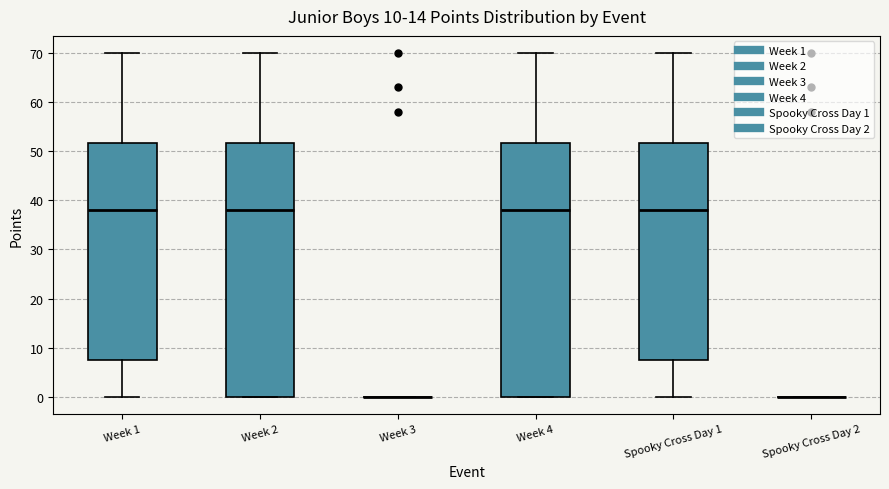

Reading left to right, transcribe this box plot: for each box, give where its median line is, the range the box spans, and where its two whiskers end, as read against the y-axis. The values are not printed on the chart, so give them approximately, as read against the axis.

Week 1: median 38, box 8 to 52, whiskers 0 to 70
Week 2: median 38, box 0 to 52, whiskers 0 to 70
Week 3: box collapsed to a line at 0, whiskers 0 to 0
Week 4: median 38, box 0 to 52, whiskers 0 to 70
Spooky Cross Day 1: median 38, box 8 to 52, whiskers 0 to 70
Spooky Cross Day 2: box collapsed to a line at 0, whiskers 0 to 0